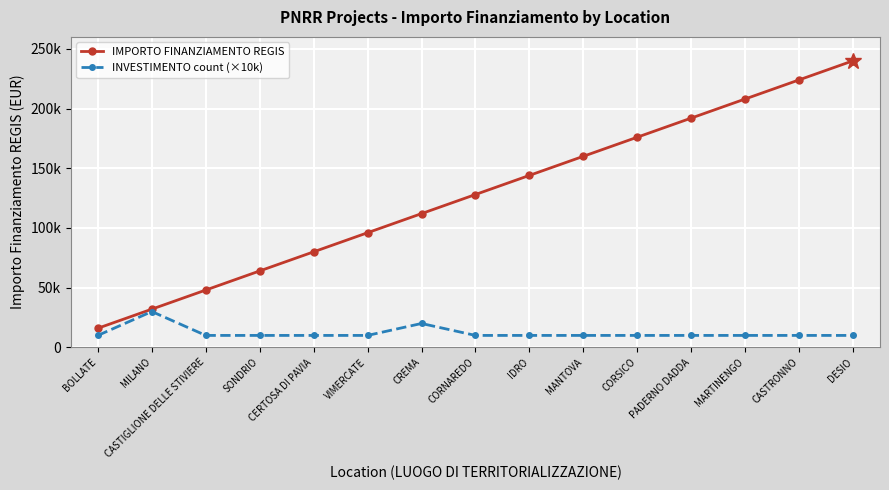

At which category does the chart reach its peak across all series?

DESIO